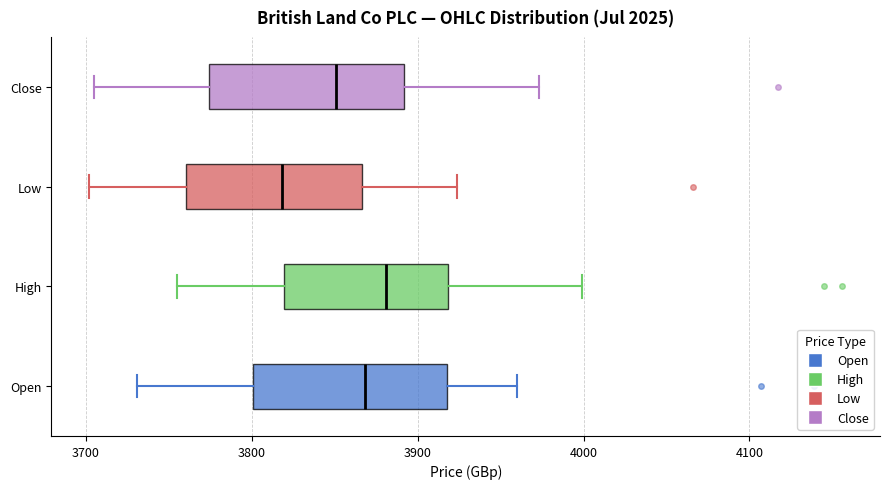

Where is the right edge of the box for High on the x-axis? The values are not printed on the chart, so give them approximately, as read against the axis.

3920